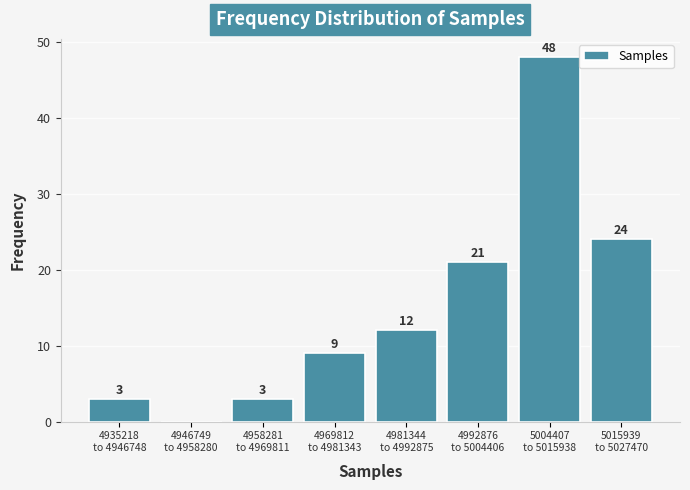

What is the sum of all values?

120